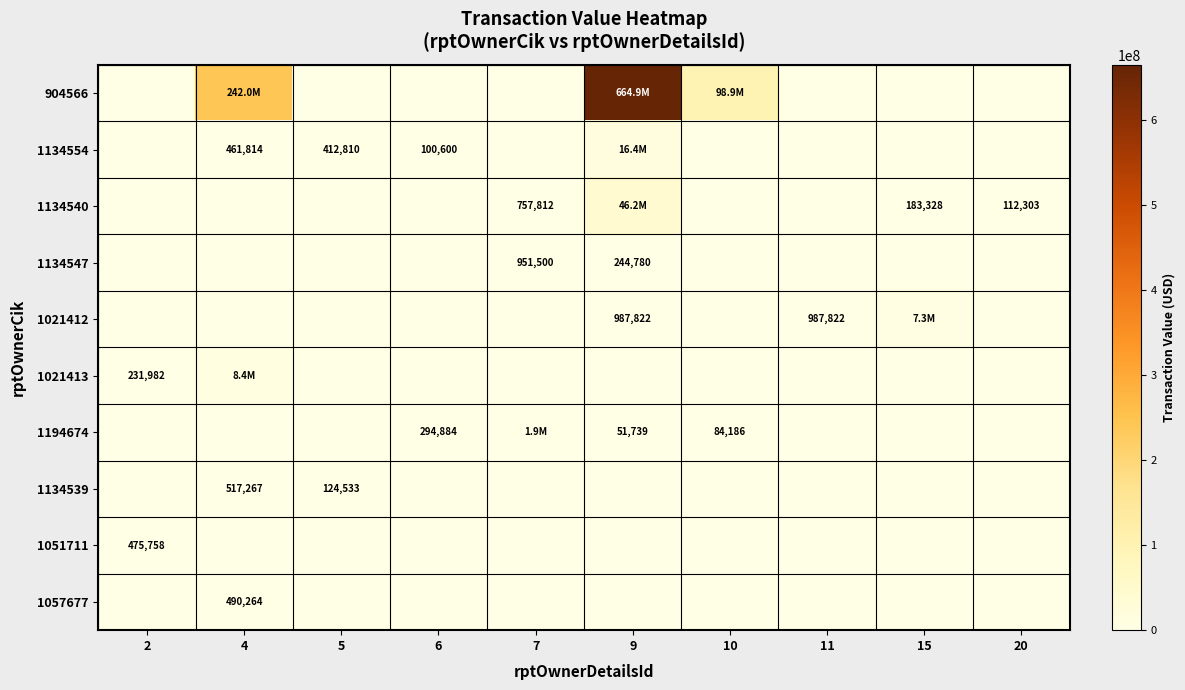

The value of 1057677 at 4 is 333042. True or false?

False